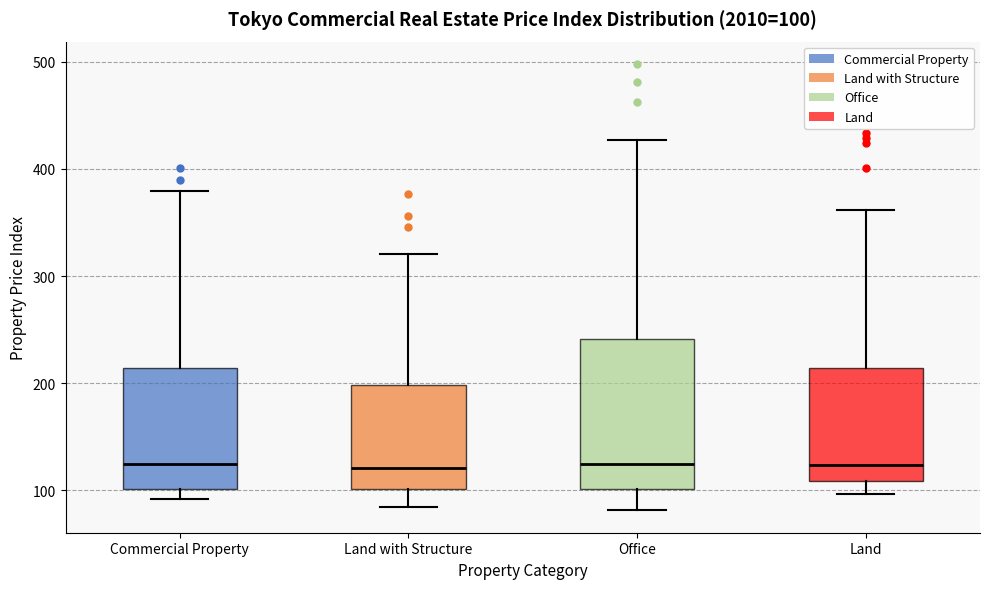

Which box is the tallest, from its lower edge to its upper edge?

Office